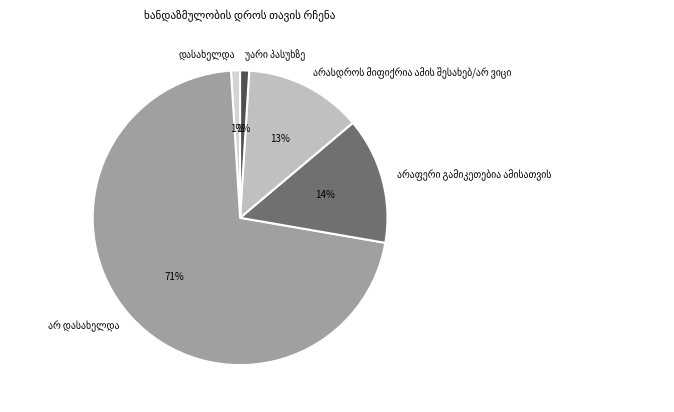

To the nearest percent, what is the average slice percentage?

20%